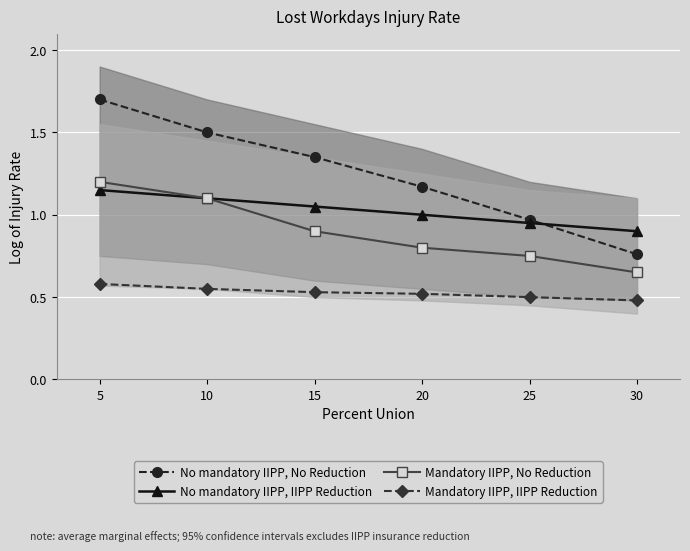

Reading right to left, extract all data points from this chart.

No mandatory IIPP, No Reduction: 0.8	1.0	1.2	1.4	1.5	1.7
No mandatory IIPP, IIPP Reduction: 0.9	0.9	1.0	1.1	1.1	1.1
Mandatory IIPP, No Reduction: 0.7	0.8	0.8	0.9	1.1	1.2
Mandatory IIPP, IIPP Reduction: 0.5	0.5	0.5	0.5	0.6	0.6